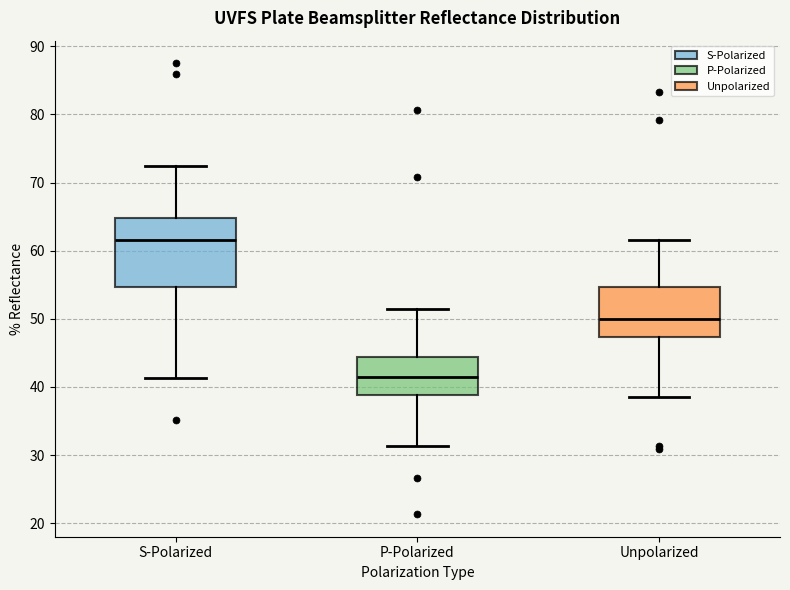

Reading left to right, transcribe this box plot: for each box, give where its median line is, the range the box spans, and where its two whiskers end, as read against the y-axis. The values are not printed on the chart, so give them approximately, as read against the axis.

S-Polarized: median 62, box 55 to 65, whiskers 41 to 72
P-Polarized: median 41, box 39 to 44, whiskers 31 to 51
Unpolarized: median 50, box 47 to 55, whiskers 39 to 62